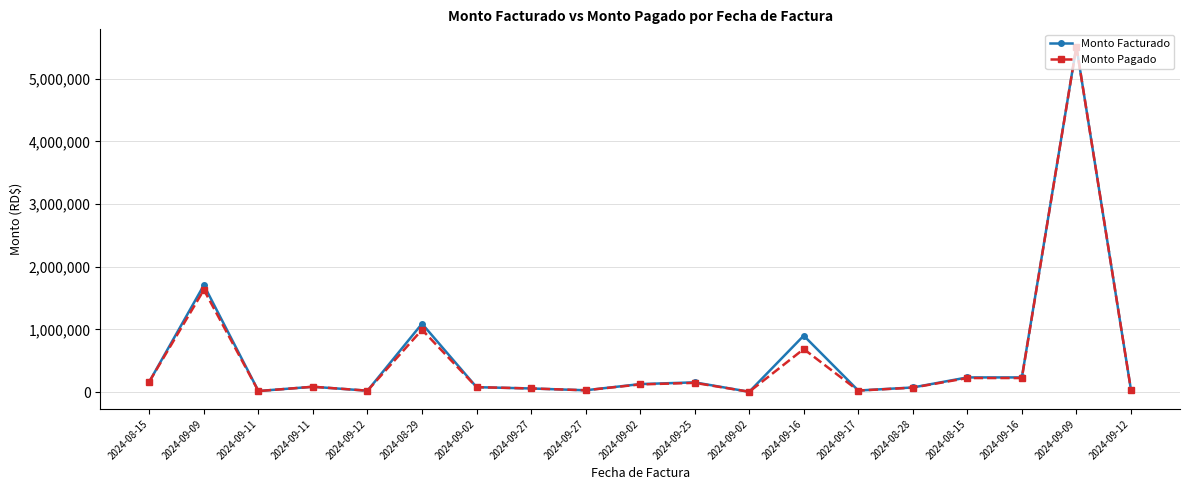

How many lines are shown in the chart?

2